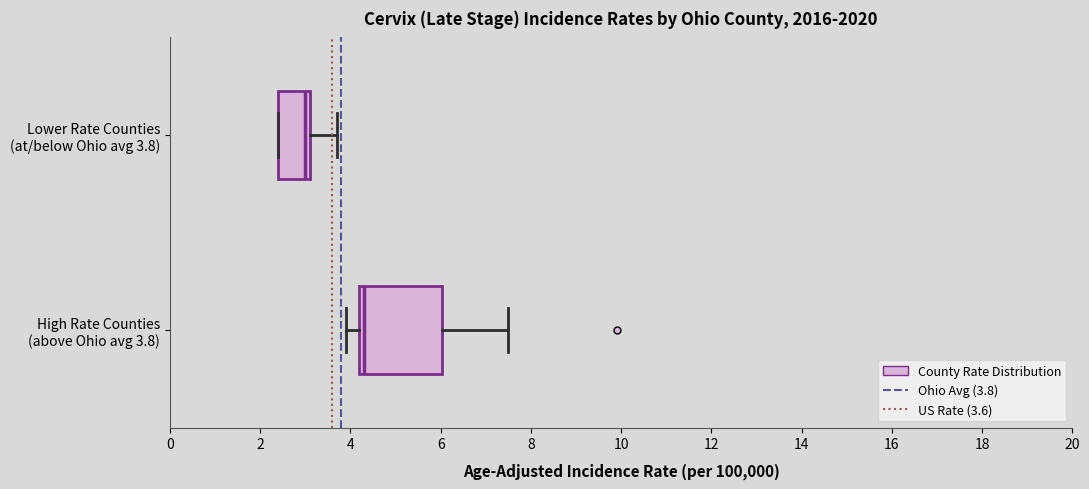

Reading bottom to top, transcribe this box plot: for each box, give where its median line is, the range the box spans, and where its two whiskers end, as read against the x-axis. The values are not printed on the chart, so give them approximately, as read against the axis.

High Rate Counties (above Ohio avg 3.8): median 4.4, box 4.2 to 6.0, whiskers 4.0 to 7.6
Lower Rate Counties (at/below Ohio avg 3.8): median 3.0, box 2.4 to 3.2, whiskers 2.4 to 3.8